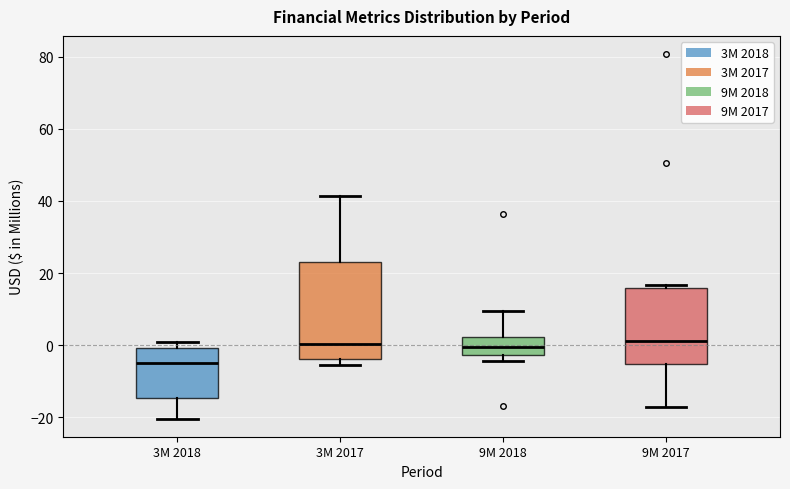

Which box's median line is the lowest?

3M 2018